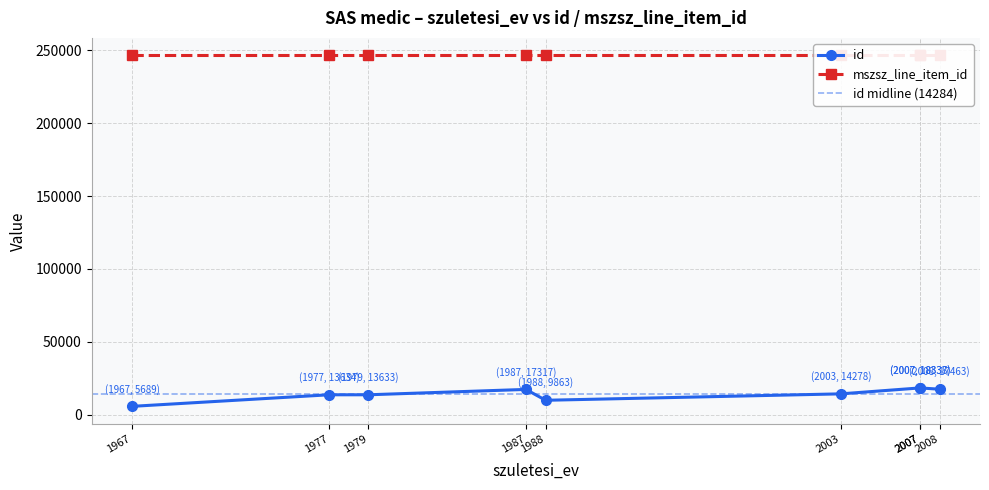

Which category has the lowest value in the mszsz_line_item_id series?

2007